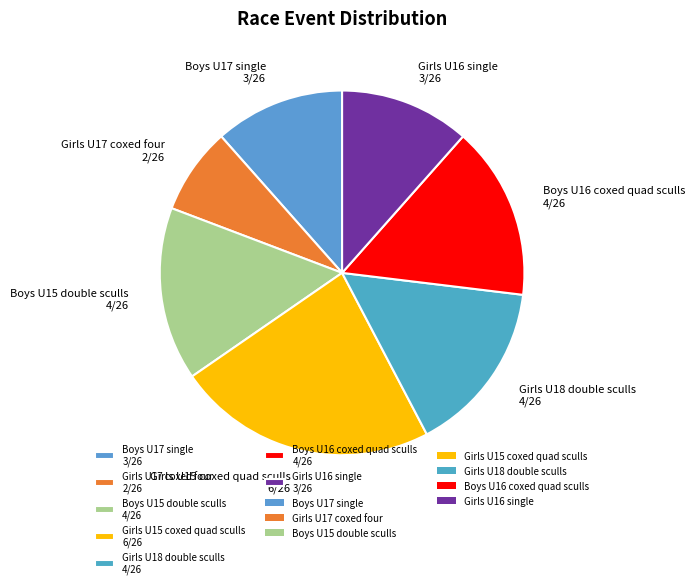

Does Girls U18 double sculls 4/26 represent more than half of the total?

No